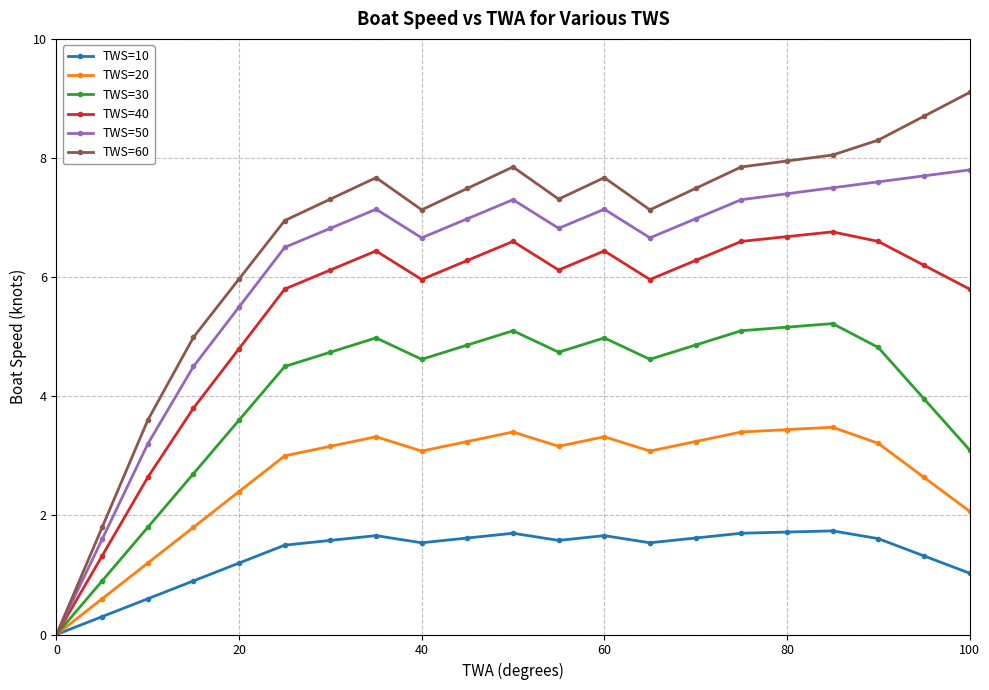

What are all the series names shown in the legend?

TWS=10, TWS=20, TWS=30, TWS=40, TWS=50, TWS=60